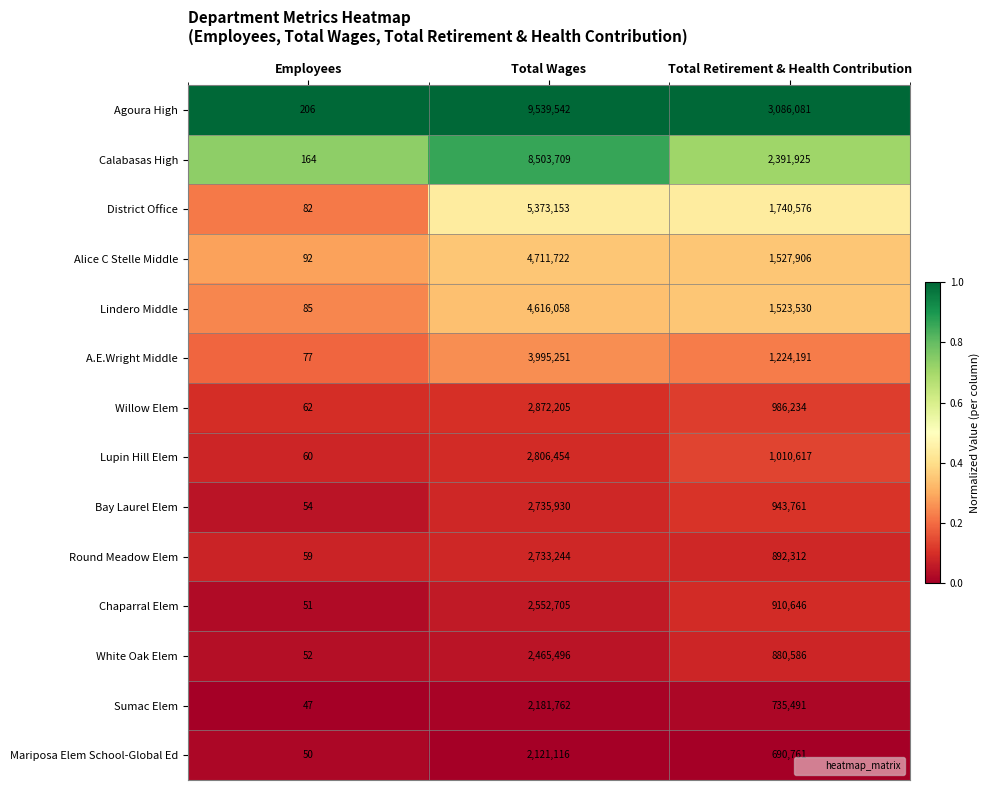

How many categories are shown in the chart?

3